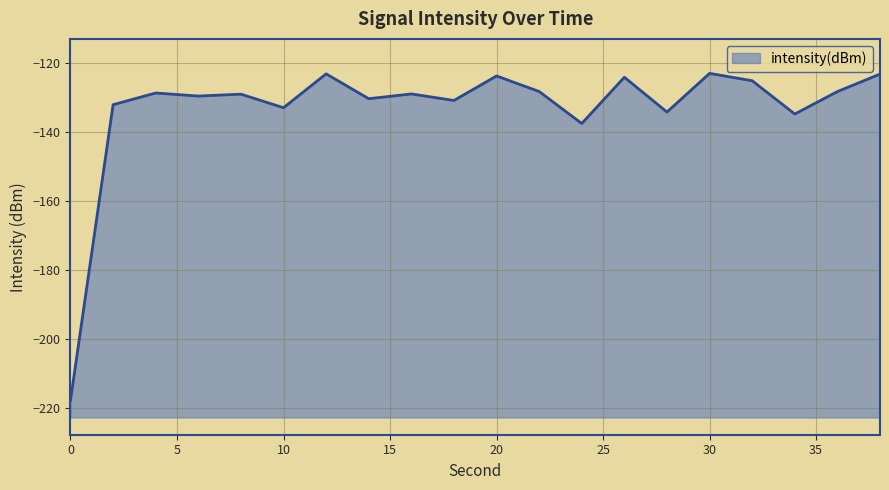

What is the greatest value displayed?

-123.0